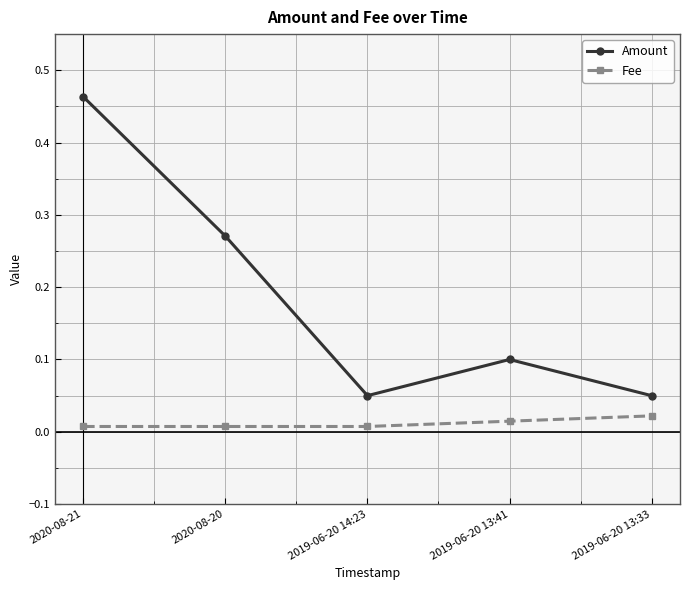

Rank the series at 2019-06-20 13:33 from lowest to highest value.

Fee, Amount